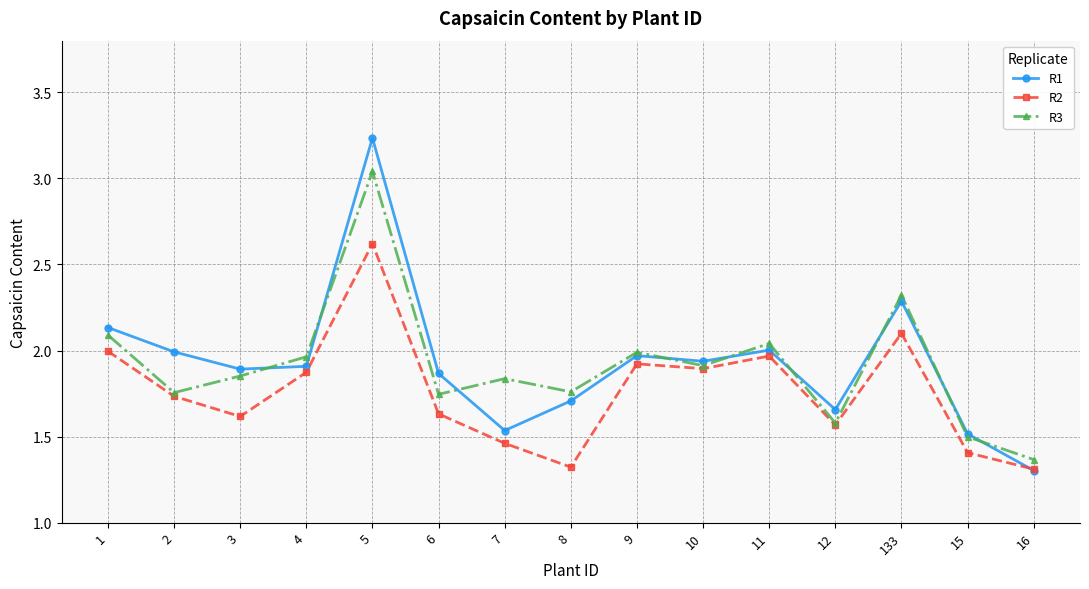

How many series are shown in this chart?

3